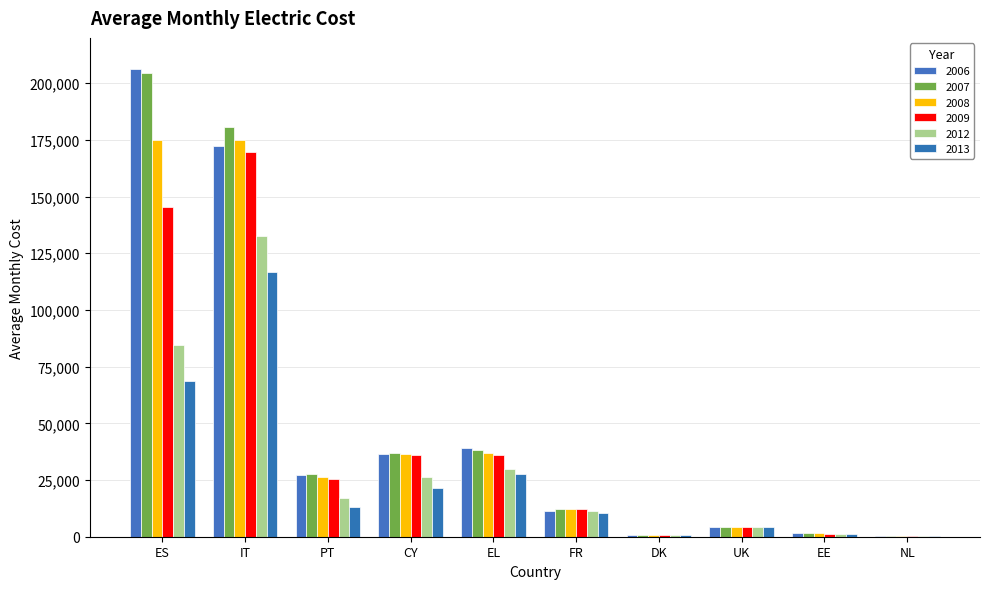

At which label does 2007 first exceed 27528?

ES